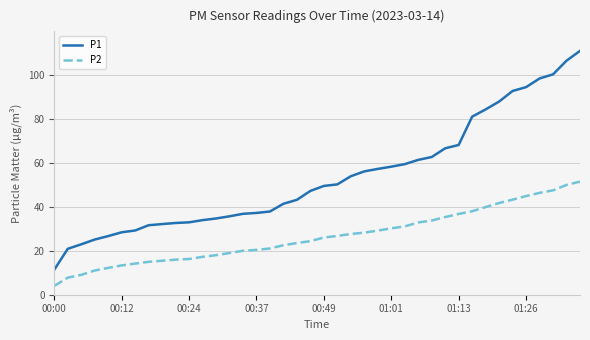

True or false: P1 and P2 cross at least once.

False